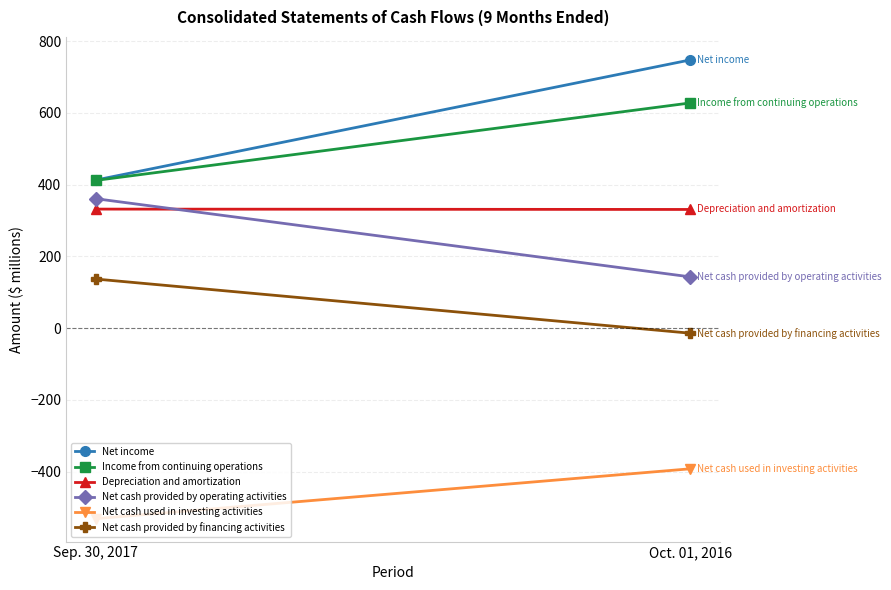

What is the spread (max minus min) of values at Oct. 01, 2016?

1140